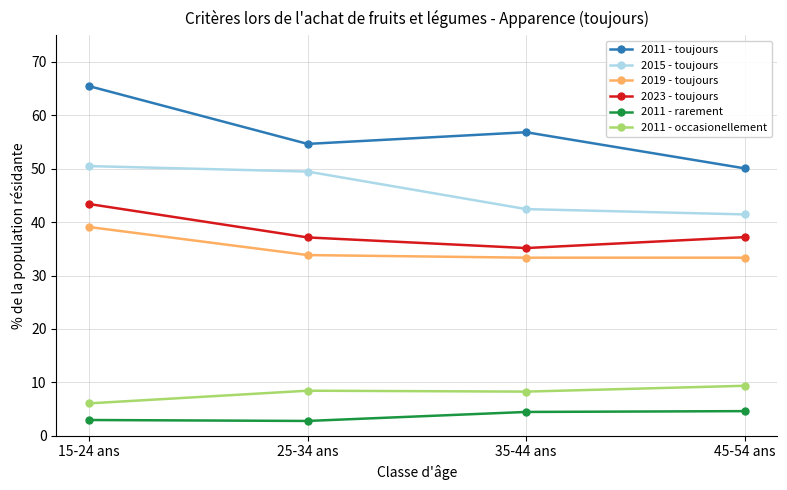

The 2019 - toujours series shows 46.4 at 25-34 ans. True or false?

False